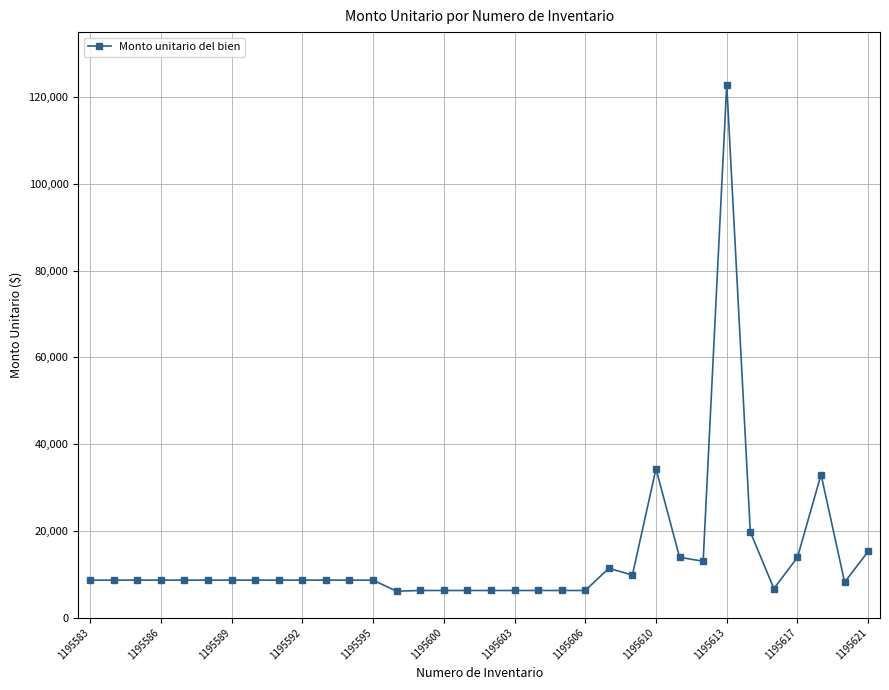

What is the greatest value displayed?

122890.4